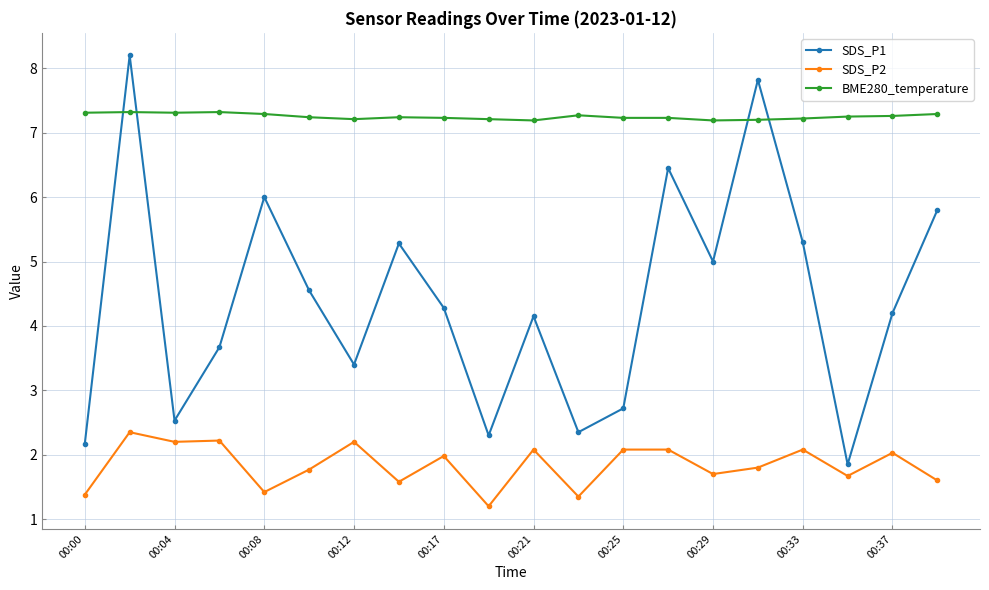

Which series has the largest range (max minus min)?

SDS_P1